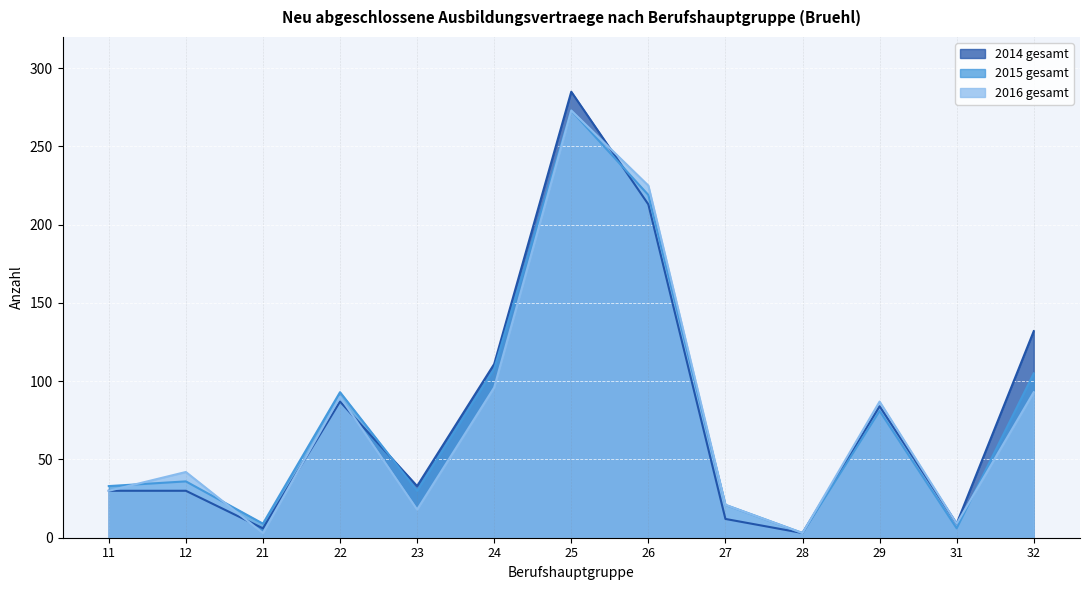

What is the difference between the second highest and second lowest values in the 2016 gesamt series?

222